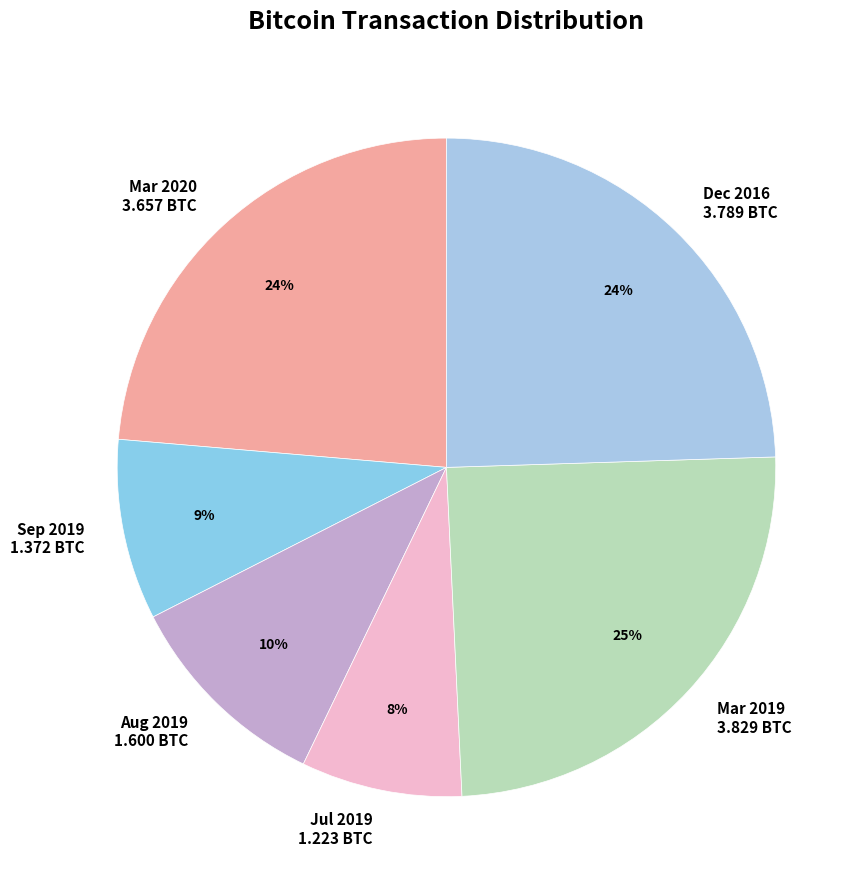

To the nearest percent, what is the difference between the largest and smallest slice percentages?

17%